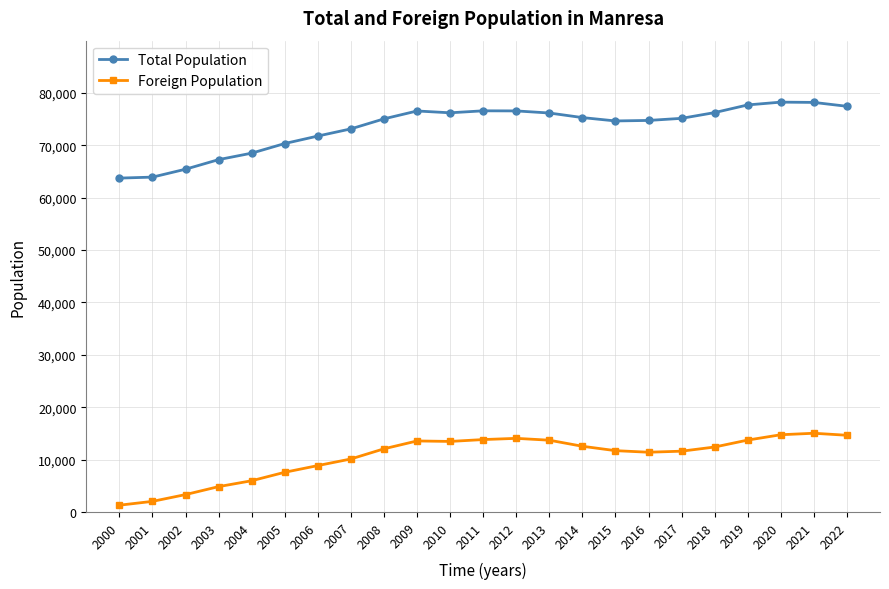

Which series has the largest total across all categories?

Total Population